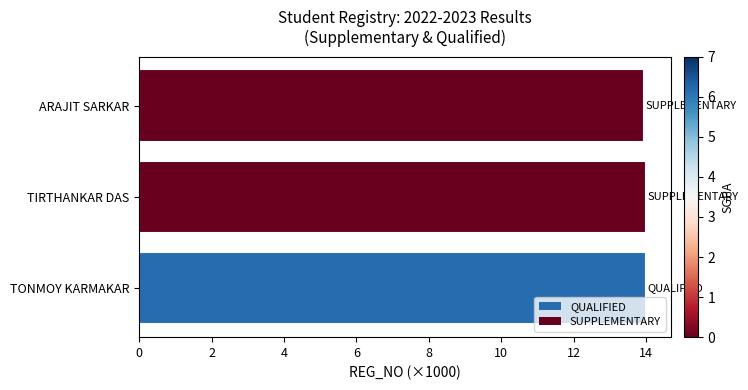

What is the greatest value displayed?

14.0